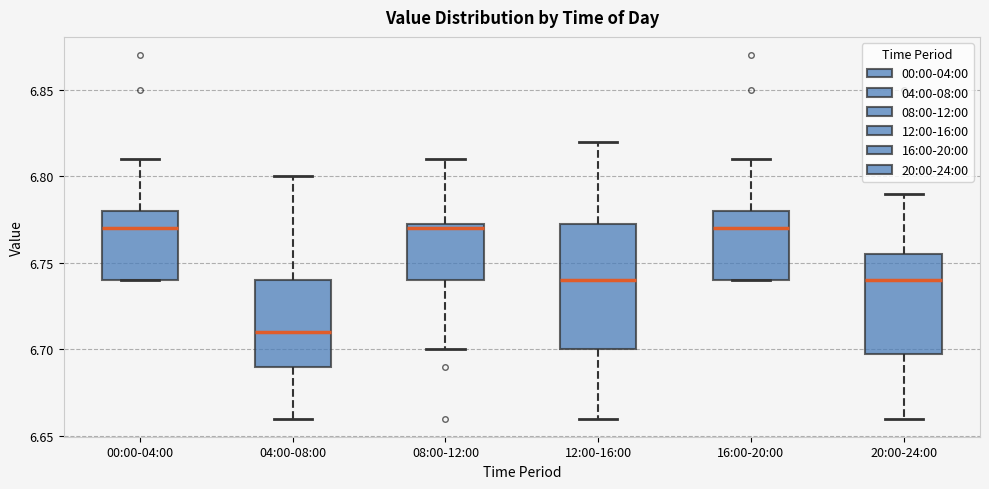

Reading left to right, read every box against the y-axis: the position of its median line, the range the box covers, and the ends of its whiskers. The values are not printed on the chart, so give them approximately, as read against the axis.

00:00-04:00: median 6.770, box 6.740 to 6.780, whiskers 6.740 to 6.810
04:00-08:00: median 6.710, box 6.690 to 6.740, whiskers 6.660 to 6.800
08:00-12:00: median 6.770, box 6.740 to 6.775, whiskers 6.700 to 6.810
12:00-16:00: median 6.740, box 6.700 to 6.775, whiskers 6.660 to 6.820
16:00-20:00: median 6.770, box 6.740 to 6.780, whiskers 6.740 to 6.810
20:00-24:00: median 6.740, box 6.700 to 6.755, whiskers 6.660 to 6.790